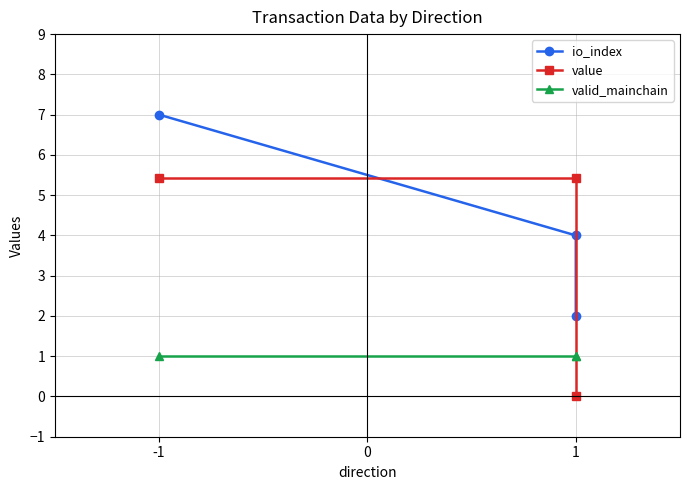

Which series has the widest spread of values?

value